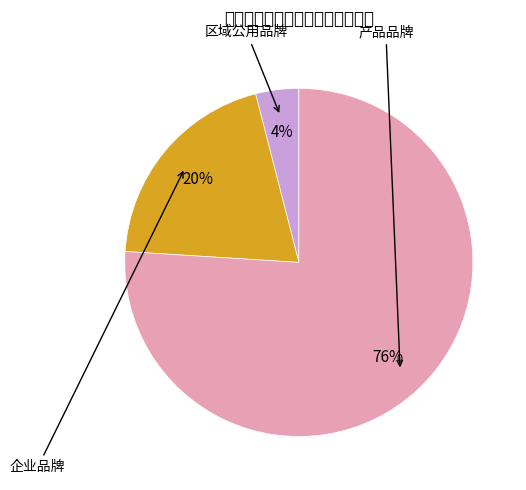

Is there any slice that represents more than half of the pie?

Yes